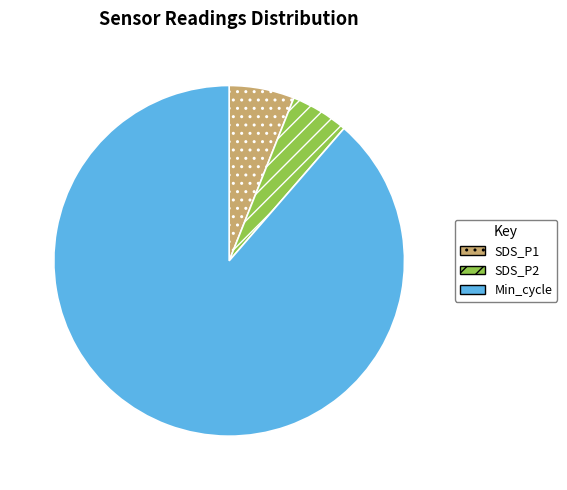

What is the ratio of the value at Min_cycle to the value at SDS_P2?

16.6